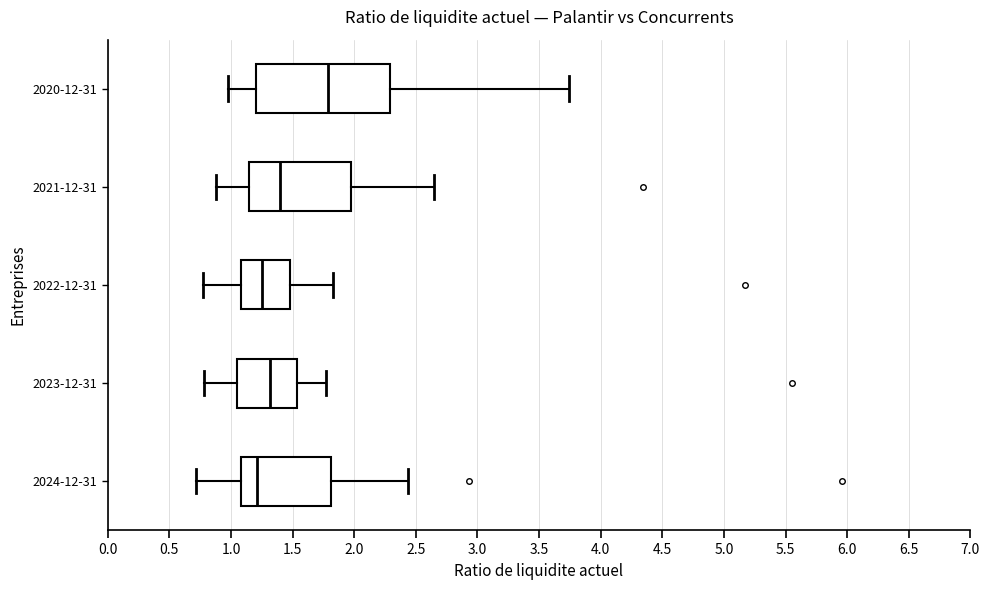

Which box's median line is the furthest to the right?

2020-12-31